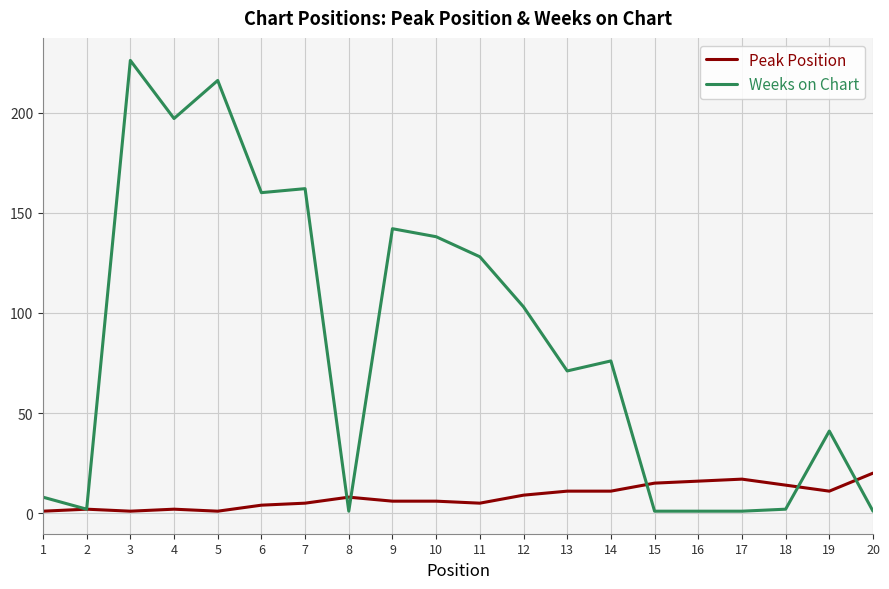

Between 4 and 20, which series saw the biggest shift?

Weeks on Chart